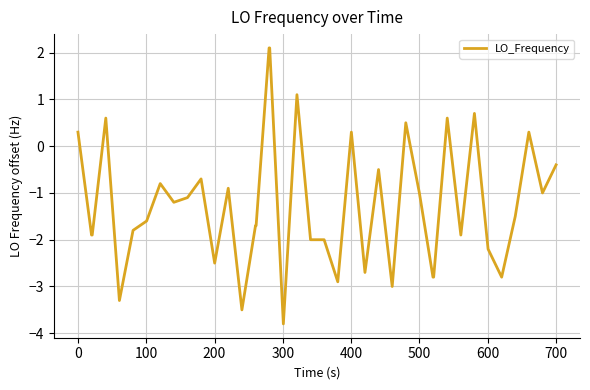

What is the greatest value displayed?

2.1